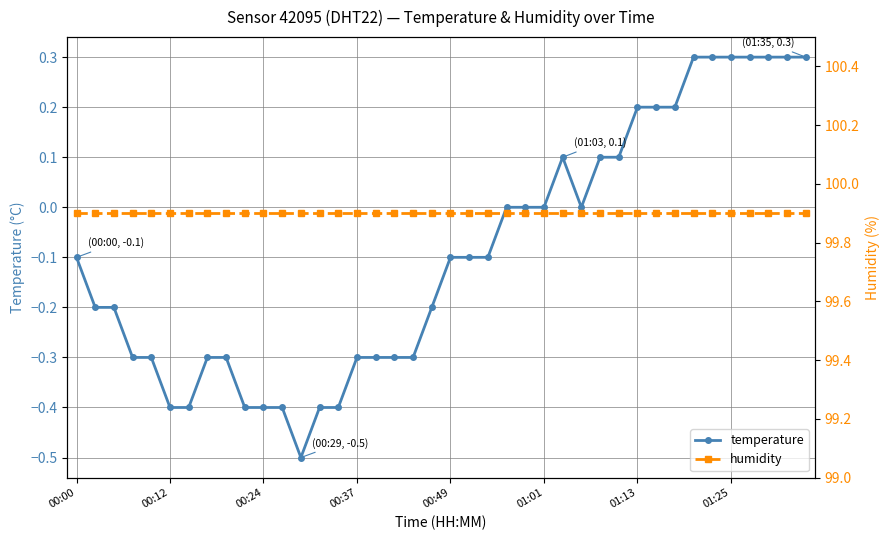

Which series has the largest total across all categories?

humidity